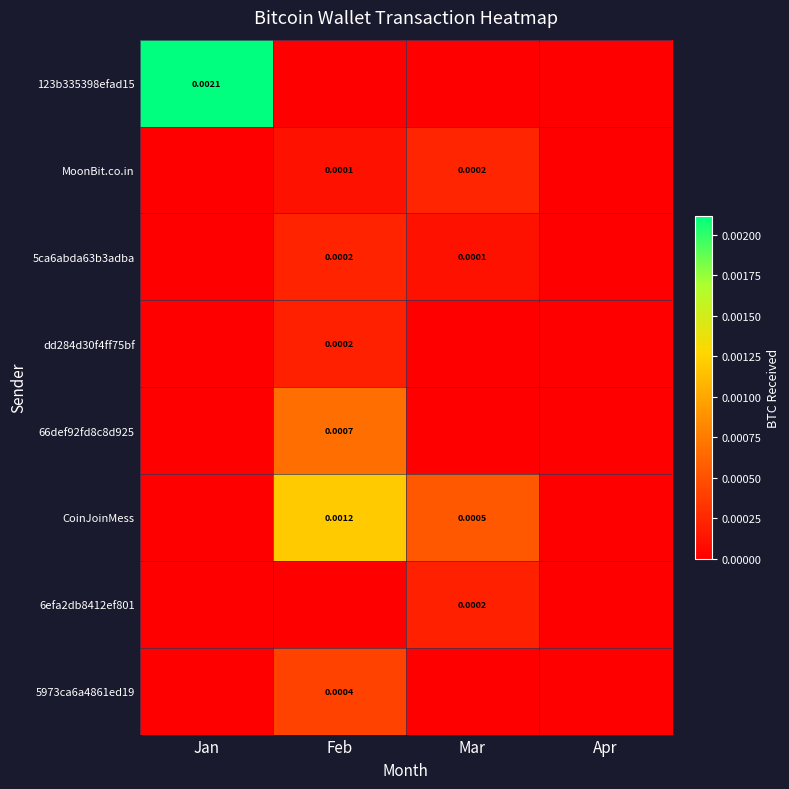

Which category has the lowest value in the 6efa2db8412ef801 series?

Jan